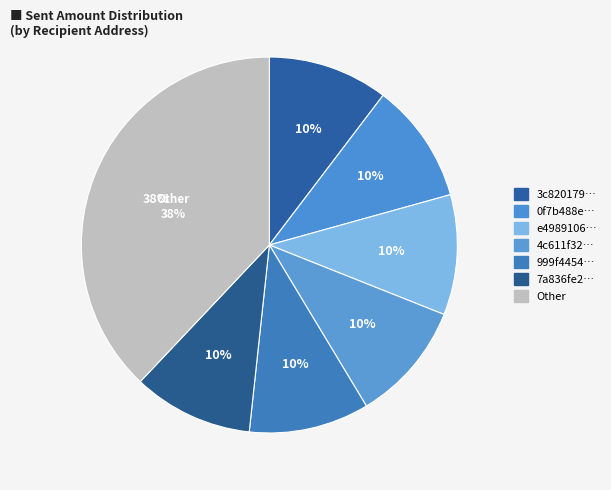

Is it true that e49891061673bd83 is 10% of the pie?

True